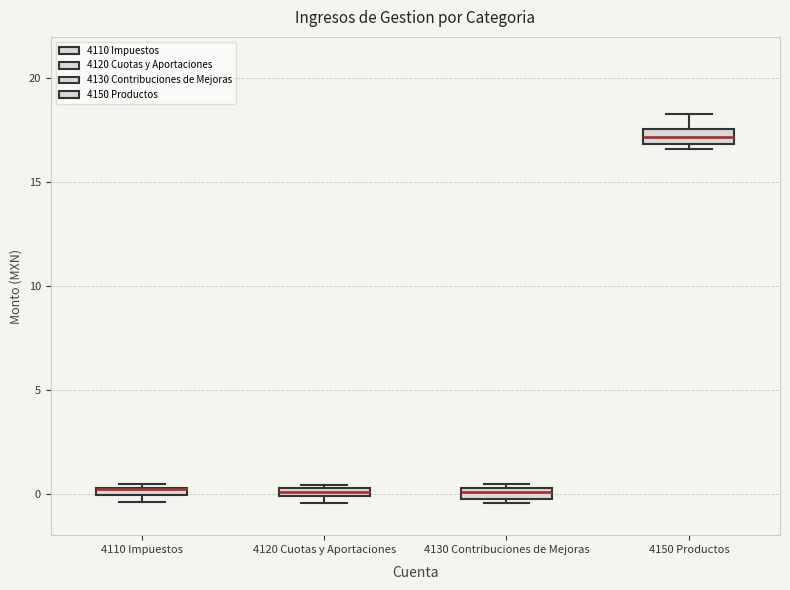

Where is the upper edge of the box for 4150 Productos on the y-axis? The values are not printed on the chart, so give them approximately, as read against the axis.

17.5